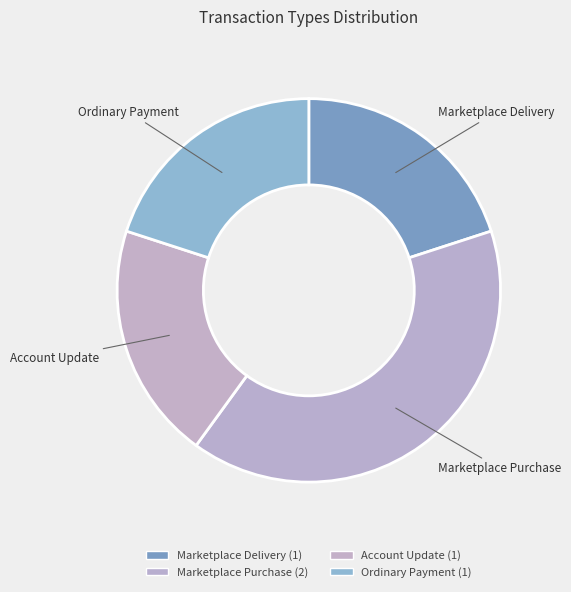

Which slice is the largest?

Marketplace Purchase